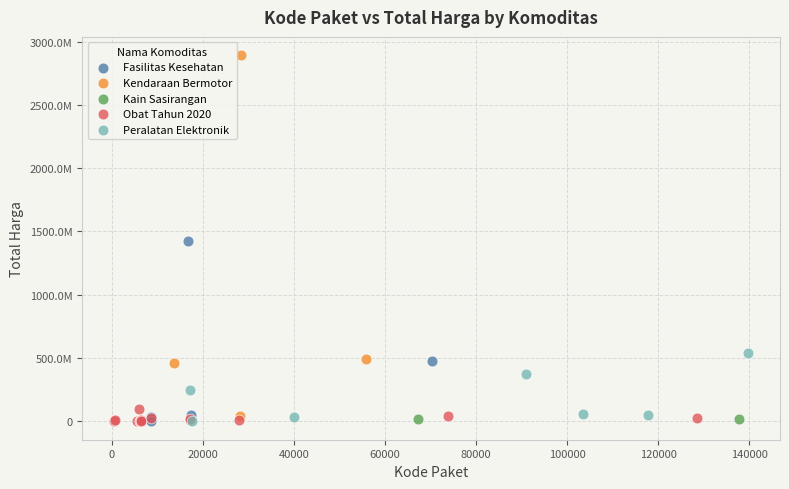

What are all the series names shown in the legend?

Fasilitas Kesehatan, Kendaraan Bermotor, Kain Sasirangan, Obat Tahun 2020, Peralatan Elektronik